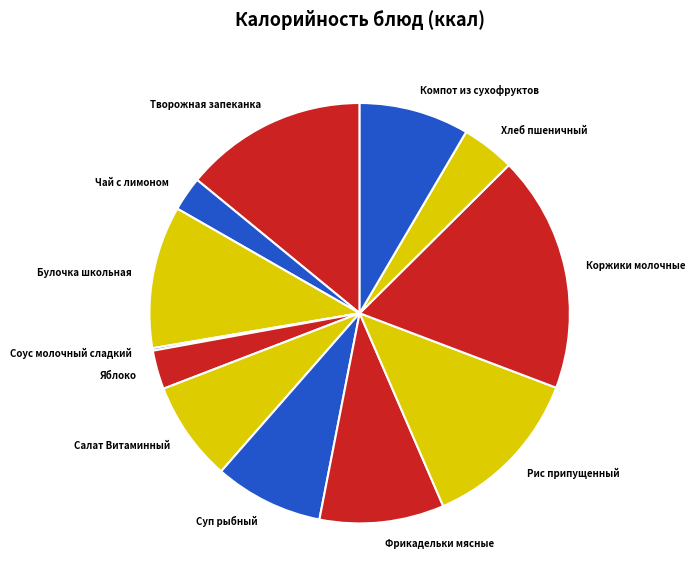

Is it true that Яблоко is 14% of the pie?

False